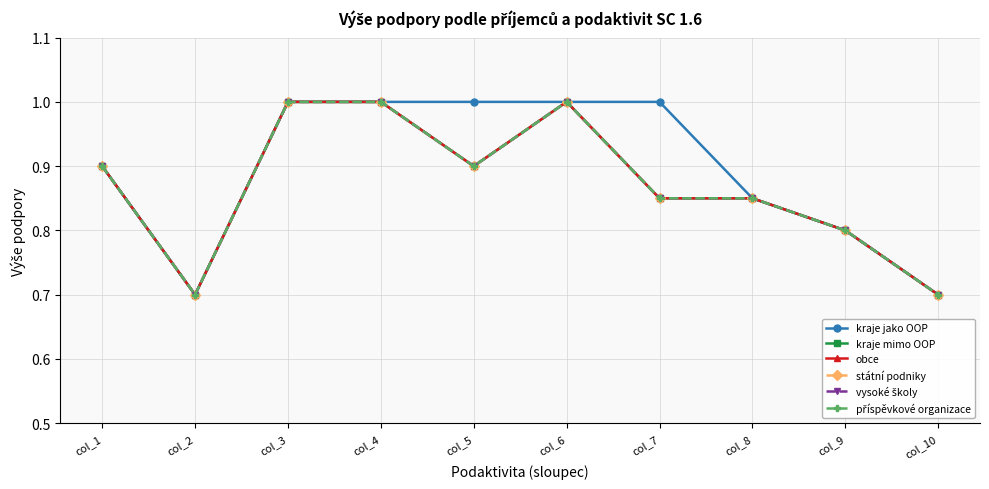

Rank the series by their maximum value, from highest to lowest.

kraje jako OOP, kraje mimo OOP, obce, státní podniky, vysoké školy, příspěvkové organizace